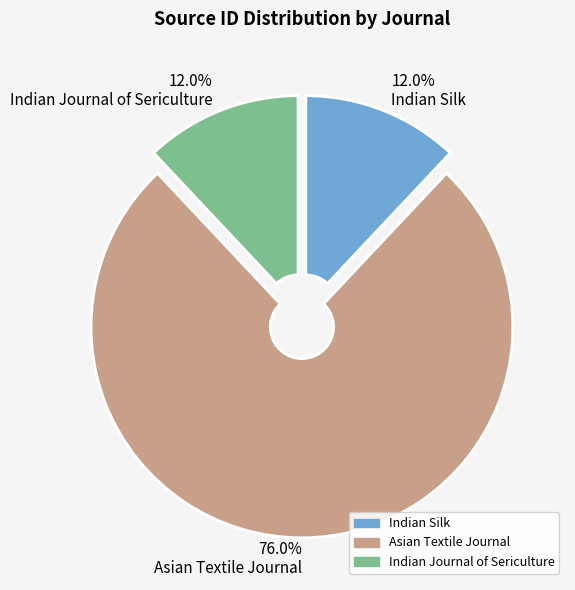

The Indian Silk slice represents 12% of the pie. True or false?

True